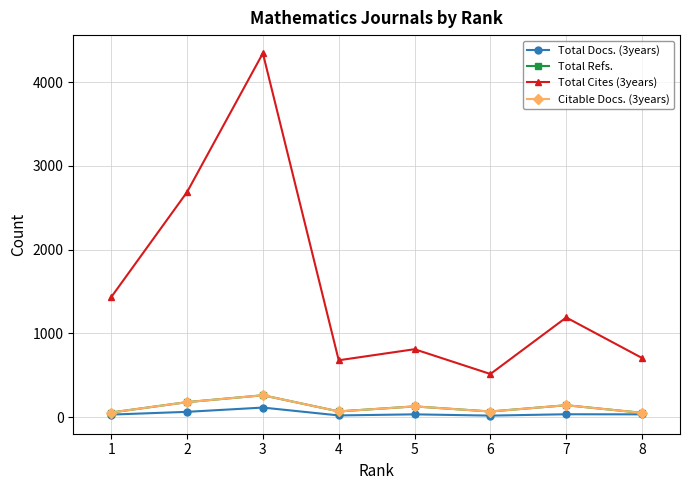

Is this an area chart (filled region under the line)?

No